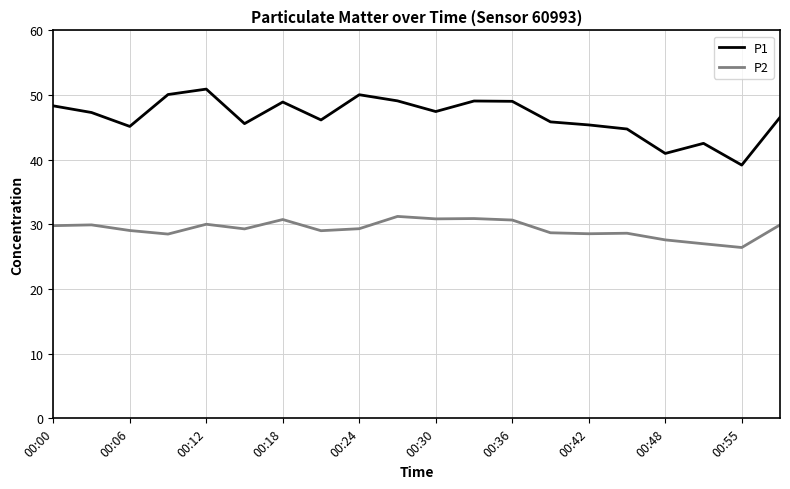

List the series in order of their peak value, lowest first.

P2, P1